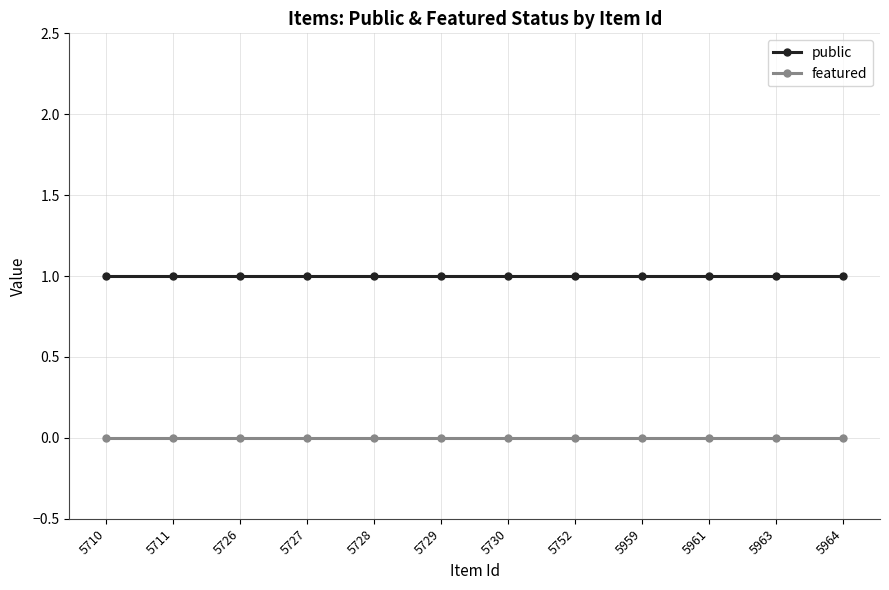

Does the chart display data point markers on the line(s)?

Yes